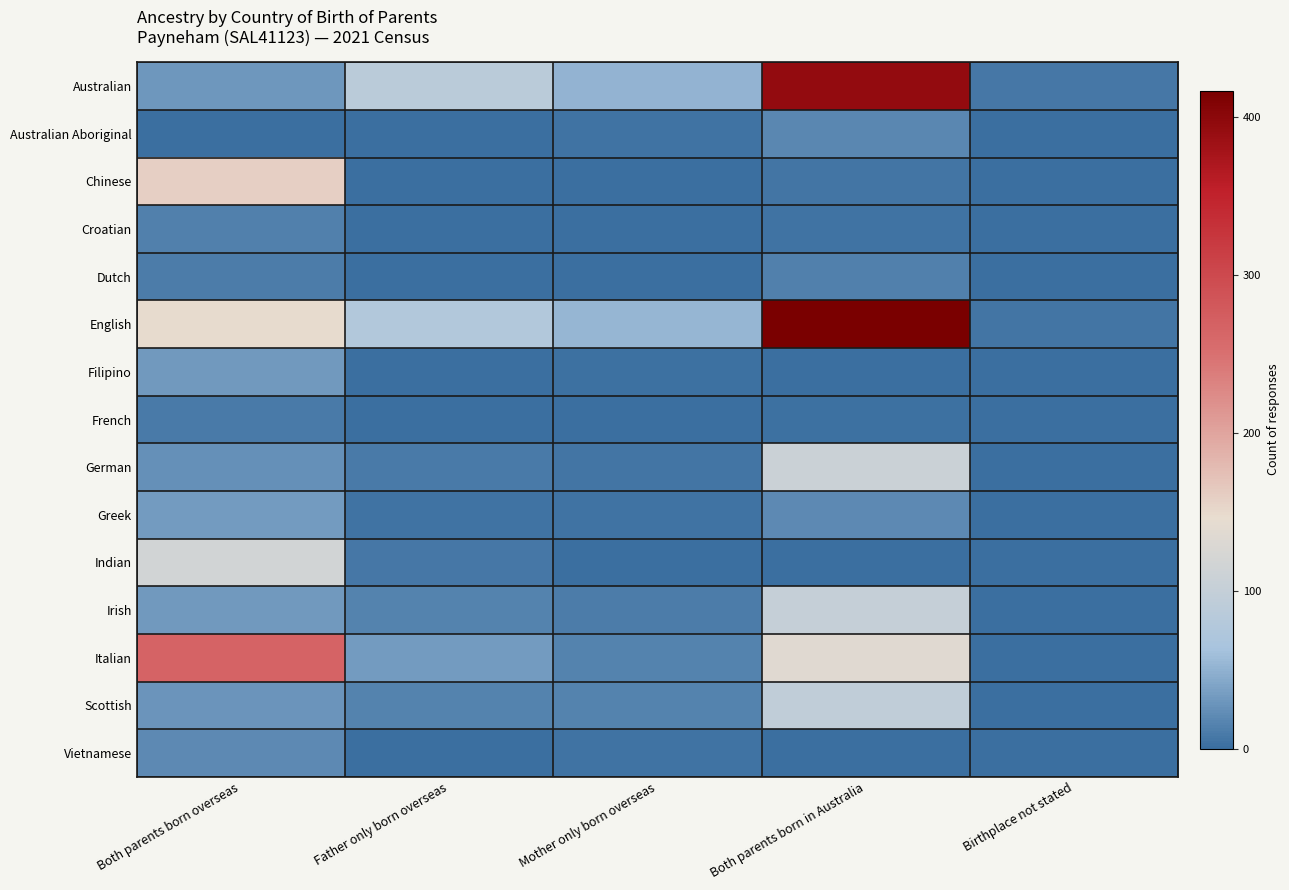

Which series has the largest range (max minus min)?

English